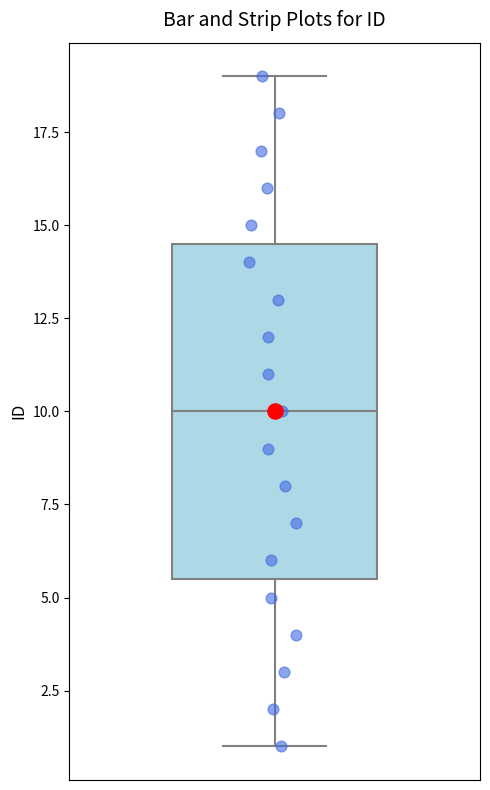

Where is the upper edge of the box on the y-axis? The values are not printed on the chart, so give them approximately, as read against the axis.

14.5